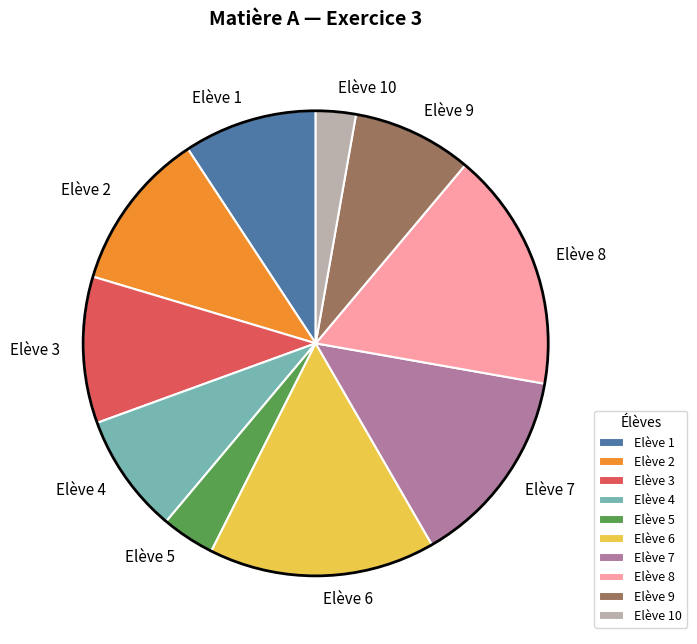

Is it true that Elève 4 is 1% of the pie?

False